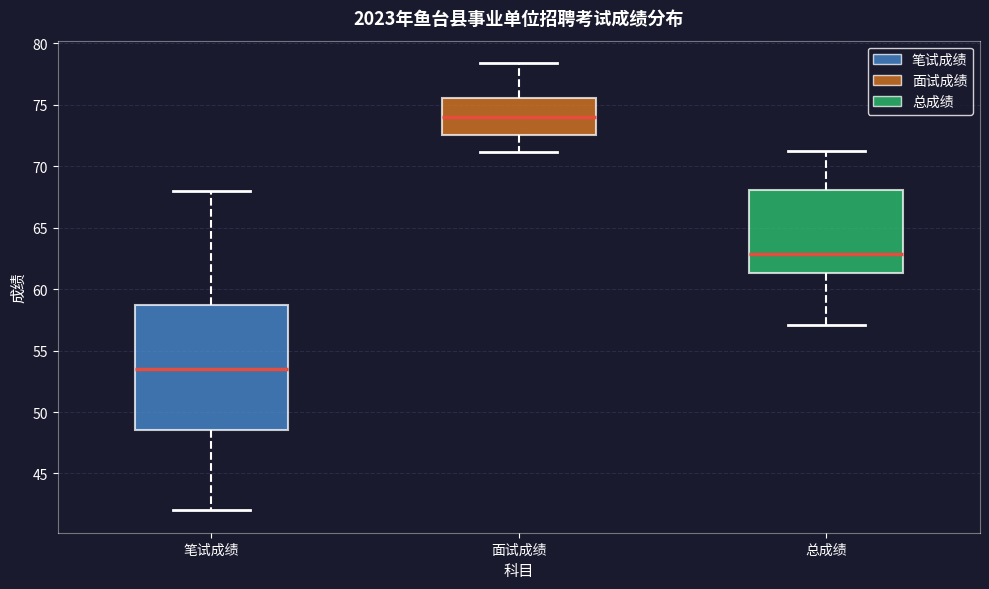

Reading left to right, read every box against the y-axis: the position of its median line, the range the box covers, and the ends of its whiskers. The values are not printed on the chart, so give them approximately, as read against the axis.

笔试成绩: median 53.5, box 48.5 to 59.0, whiskers 42.0 to 68.0
面试成绩: median 74.0, box 72.5 to 75.5, whiskers 71.0 to 78.5
总成绩: median 63.0, box 61.5 to 68.0, whiskers 57.0 to 71.0